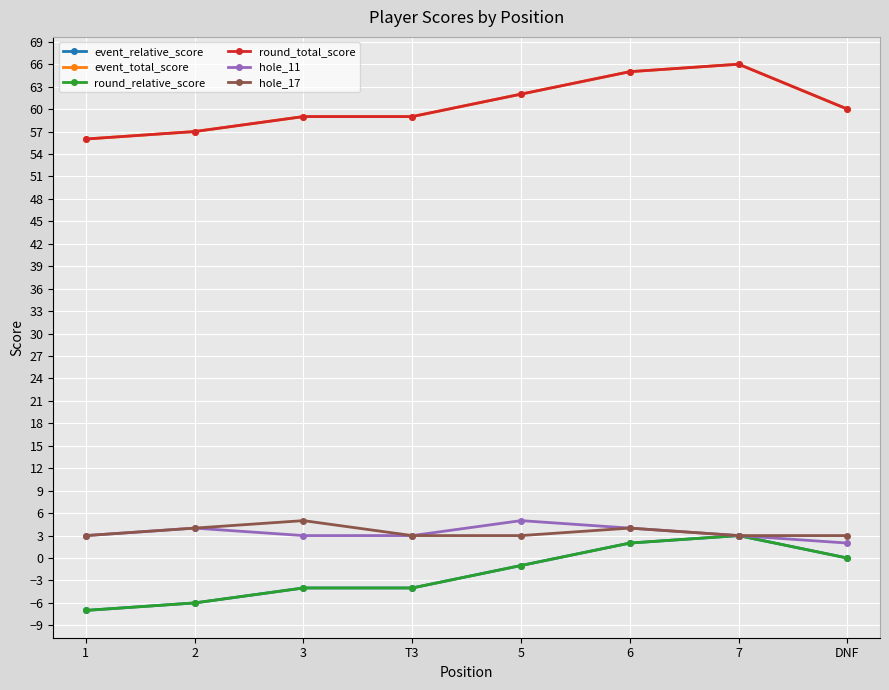

Which category has the lowest value in the hole_17 series?

1